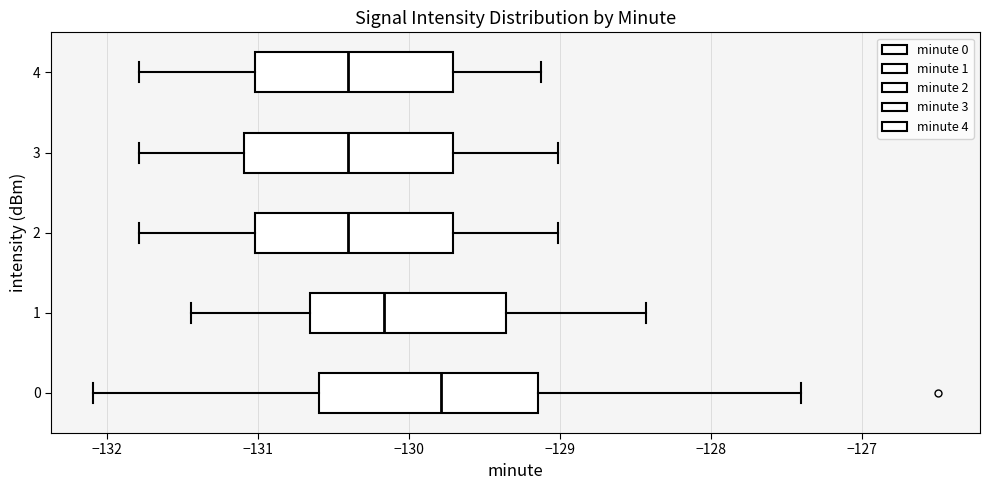

Where does the right whisker of the box at y = 2 end on the x-axis? The values are not printed on the chart, so give them approximately, as read against the axis.

-129.0